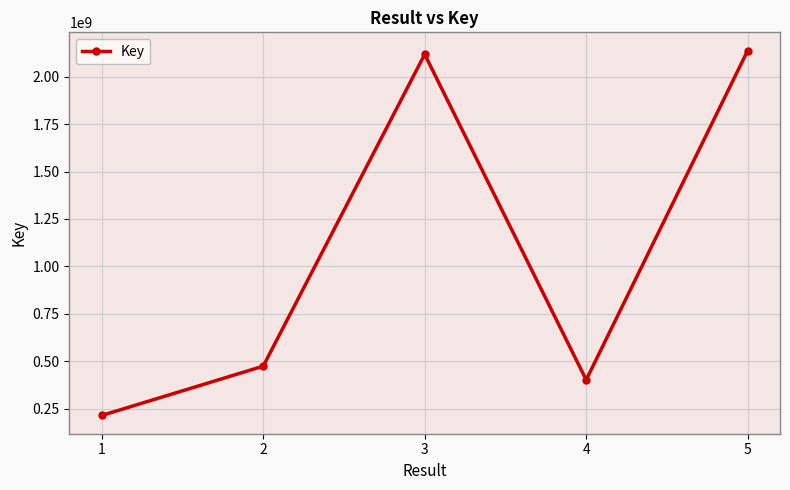

The chart shows a value of 401662621 at 4. True or false?

True